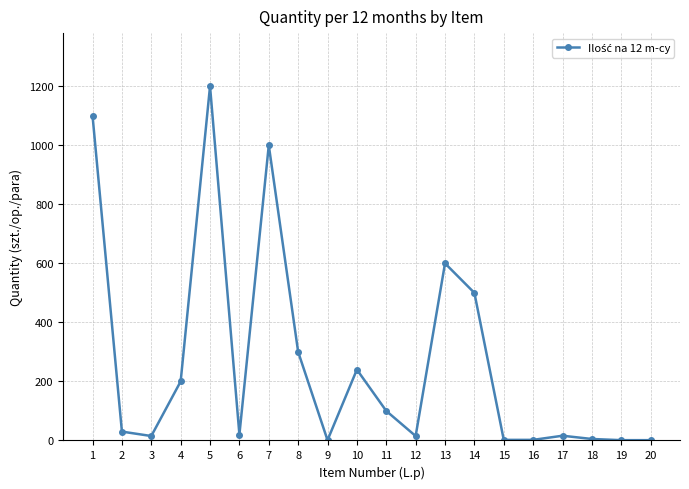

How many data points are less than 30?

10